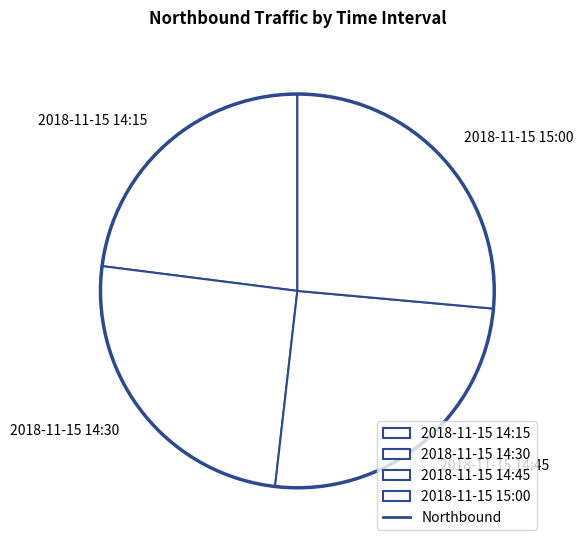

Which category has the biggest portion of the pie?

2018-11-15 15:00